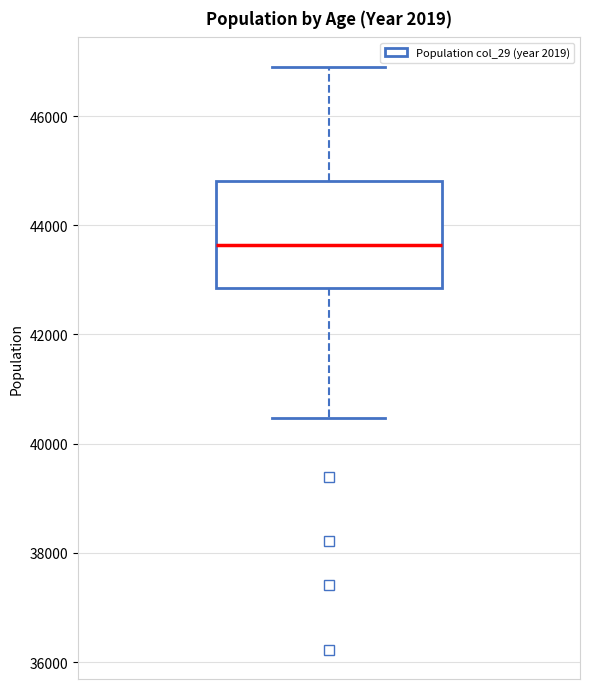

Read this box plot against the y-axis: the position of the median line, the range covered by the box, and the ends of both whiskers. The values are not printed on the chart, so give them approximately, as read against the axis.

median 43600, box 42800 to 44800, whiskers 40400 to 47000